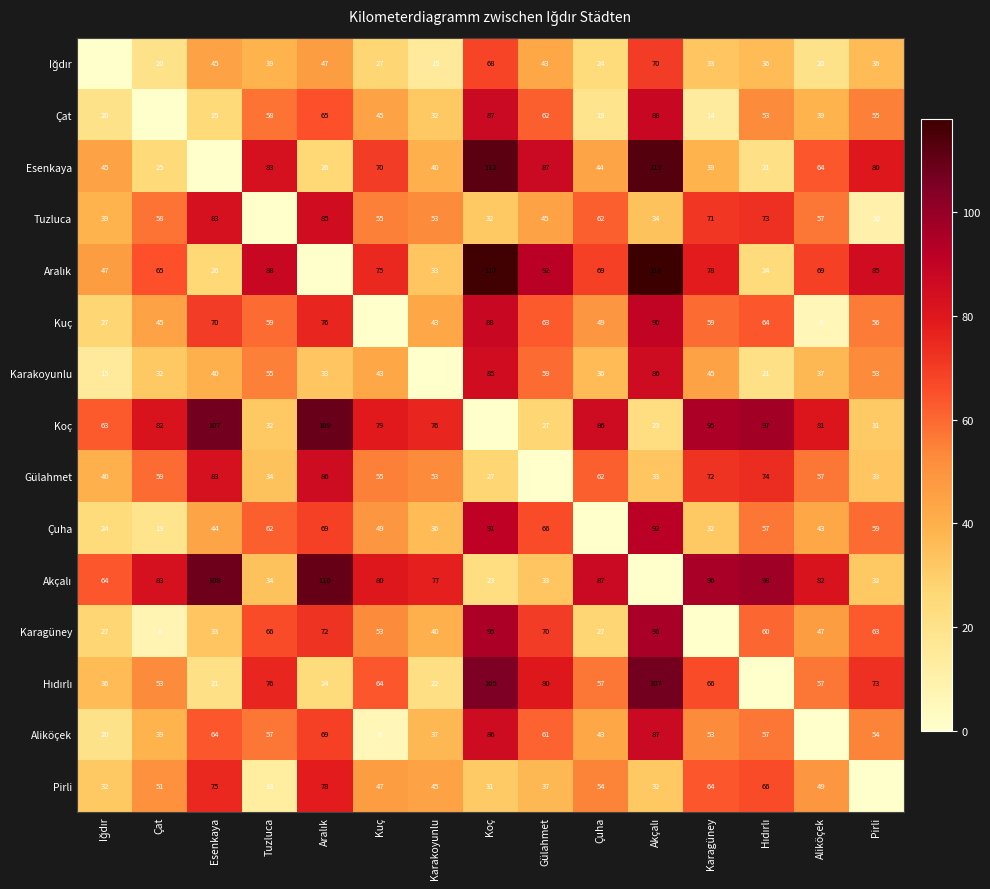

The Karagüney series shows 63 at Pirli. True or false?

True